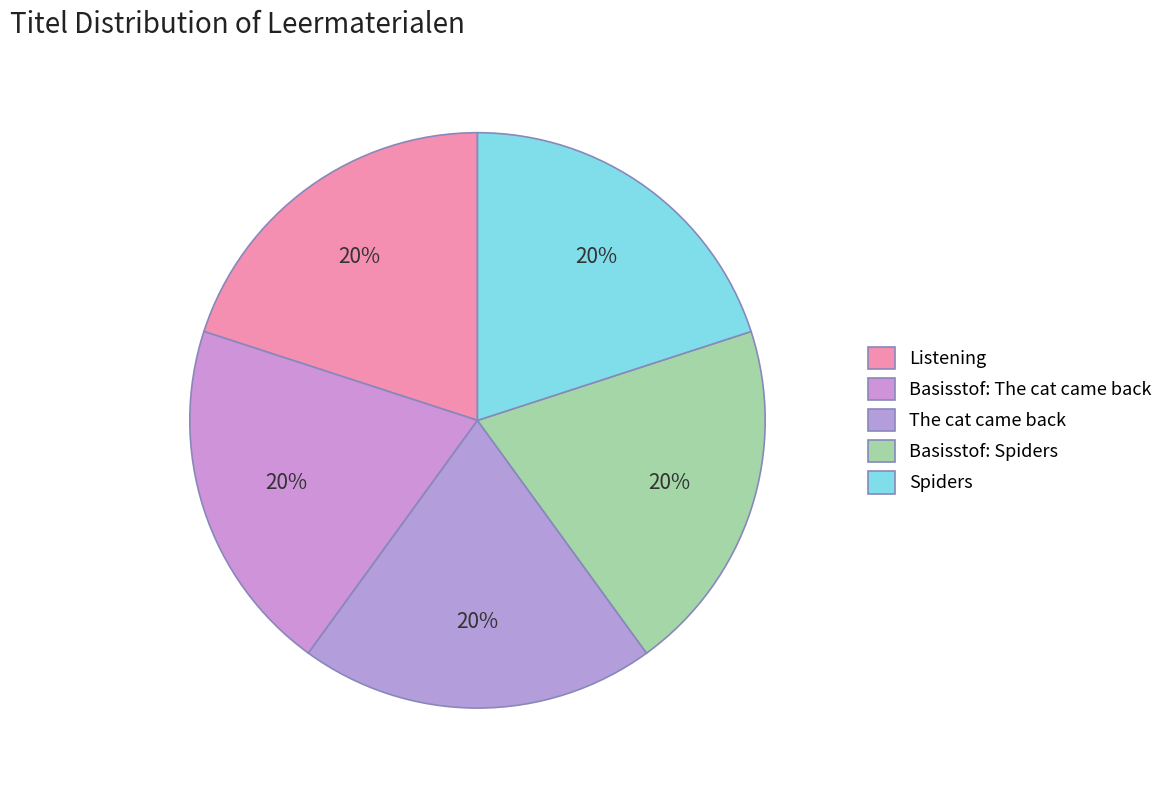

How many segments does this pie chart have?

5